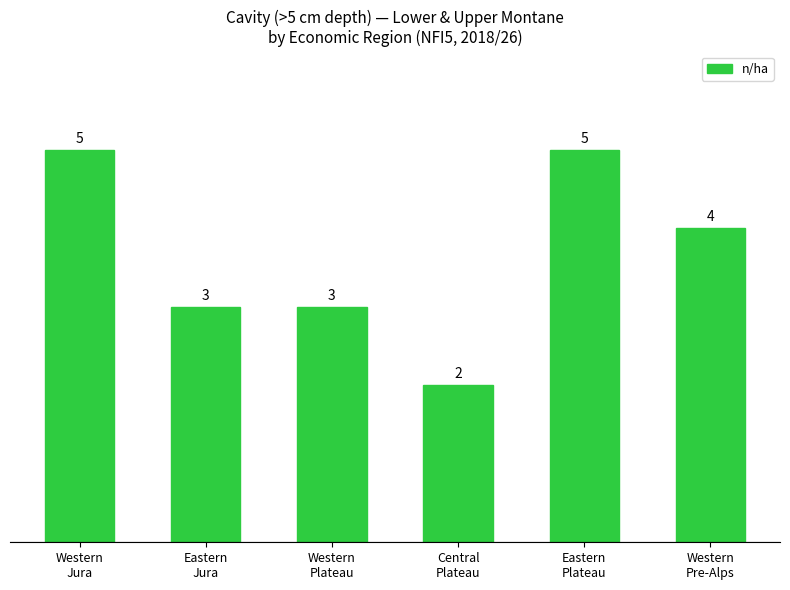

How many categories are shown in the chart?

6